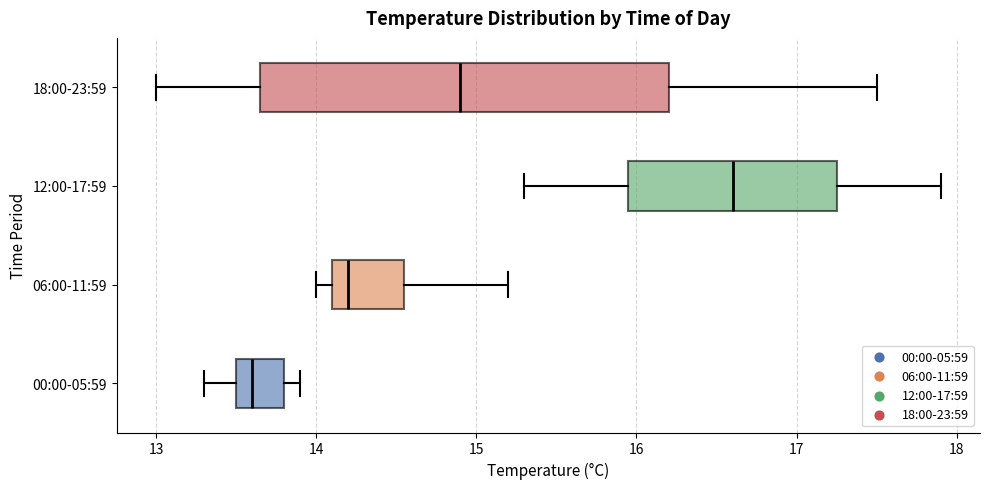

Where does the left whisker of the box for 18:00-23:59 end on the x-axis? The values are not printed on the chart, so give them approximately, as read against the axis.

13.0